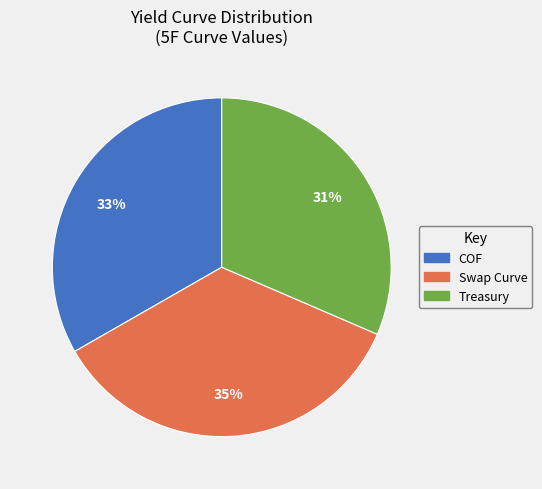

Count the number of slices in the pie.

3